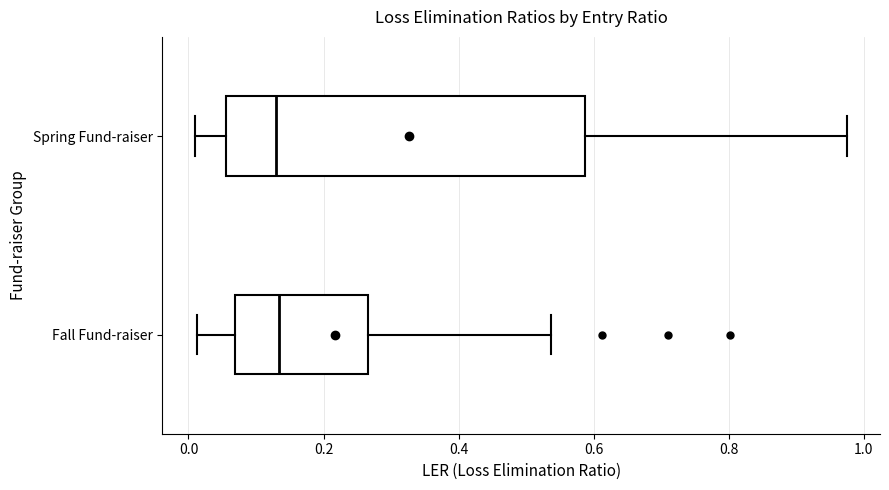

Which box is the widest, from its left edge to its right edge?

Spring Fund-raiser